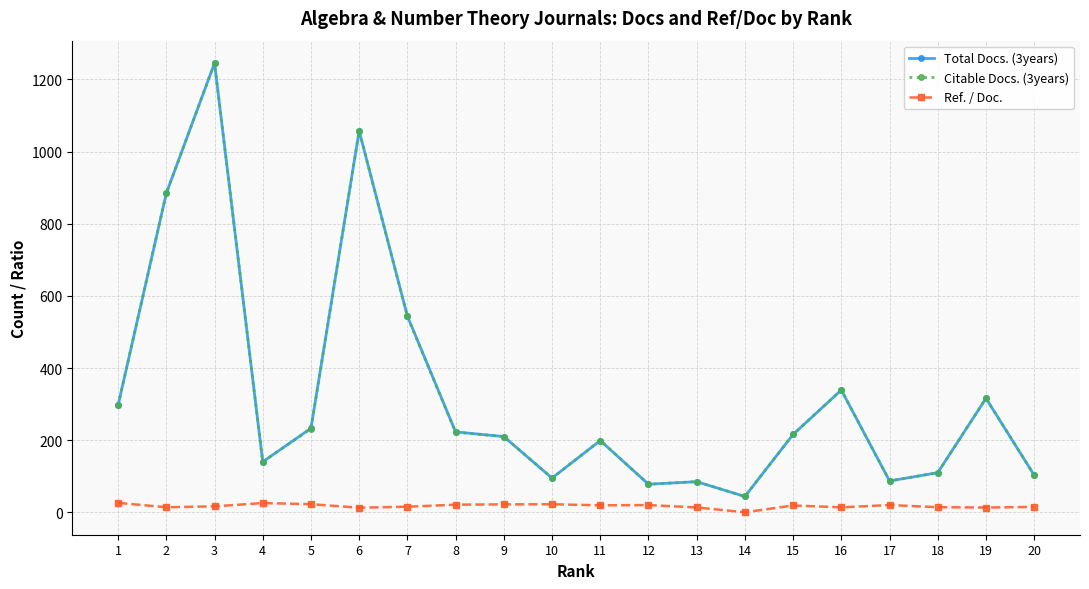

What is the maximum value for Ref. / Doc.?

26.3